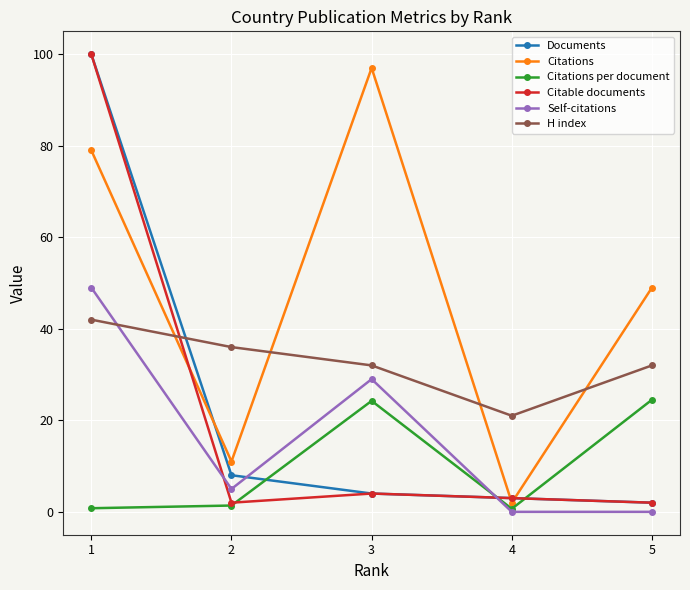

What is the value of the Citations per document point at the 2nd from the left?

1.4